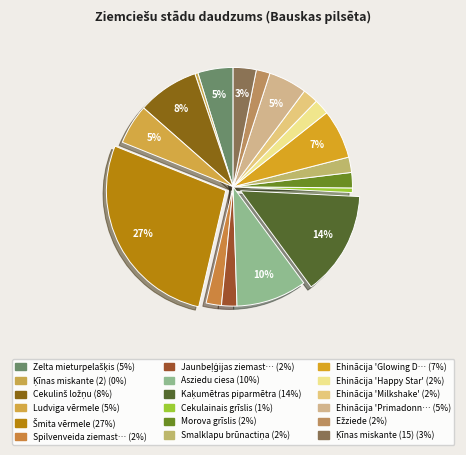

Which category has the biggest portion of the pie?

Šmita vērmele